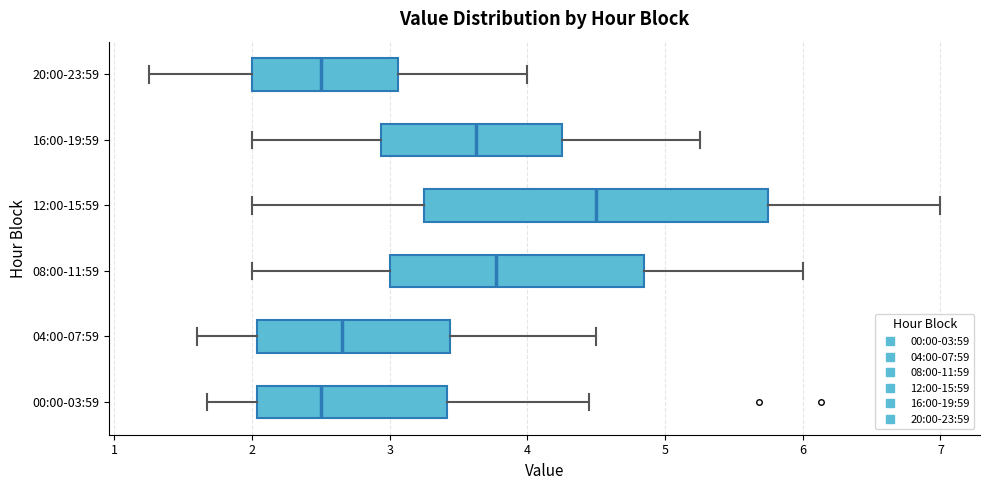

Reading bottom to top, read every box against the x-axis: the position of its median line, the range the box covers, and the ends of its whiskers. The values are not printed on the chart, so give them approximately, as read against the axis.

00:00-03:59: median 2.5, box 2.0 to 3.4, whiskers 1.7 to 4.5
04:00-07:59: median 2.7, box 2.0 to 3.4, whiskers 1.6 to 4.5
08:00-11:59: median 3.8, box 3.0 to 4.9, whiskers 2.0 to 6.0
12:00-15:59: median 4.5, box 3.3 to 5.8, whiskers 2.0 to 7.0
16:00-19:59: median 3.6, box 2.9 to 4.3, whiskers 2.0 to 5.3
20:00-23:59: median 2.5, box 2.0 to 3.1, whiskers 1.3 to 4.0